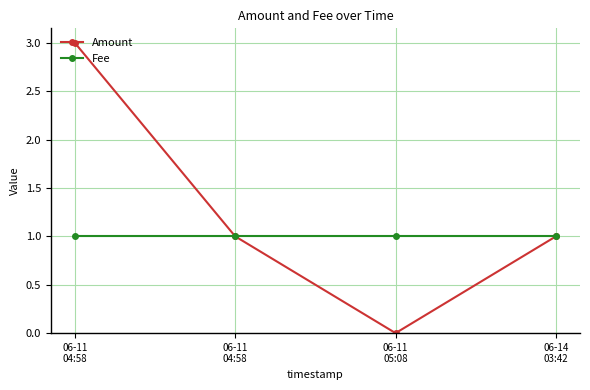

What are all the series names shown in the legend?

Amount, Fee